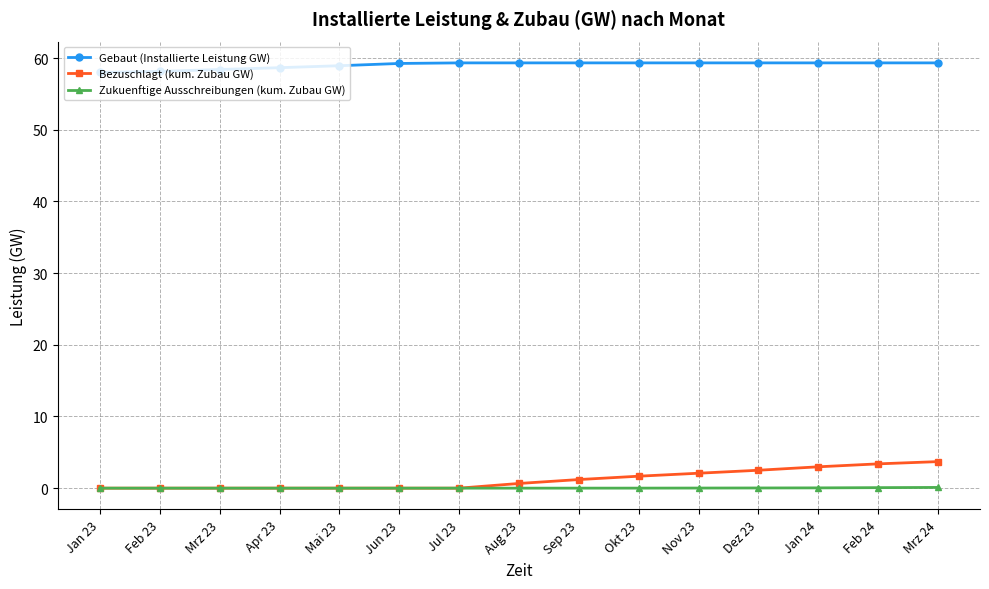

What is the total value across all series at Aug 23?

60.0